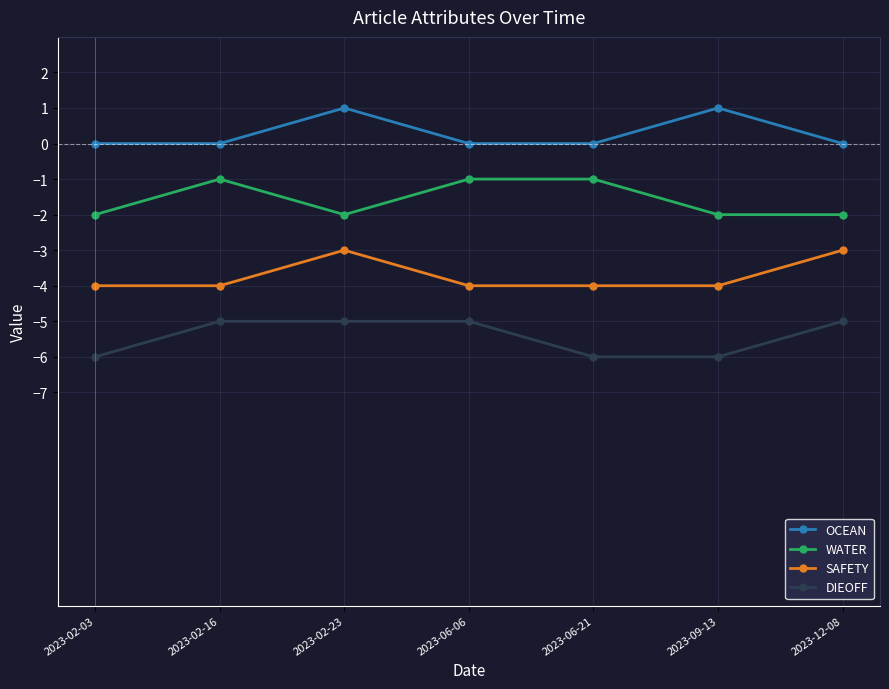

What is the difference between the maximum and minimum values in the SAFETY series?

1